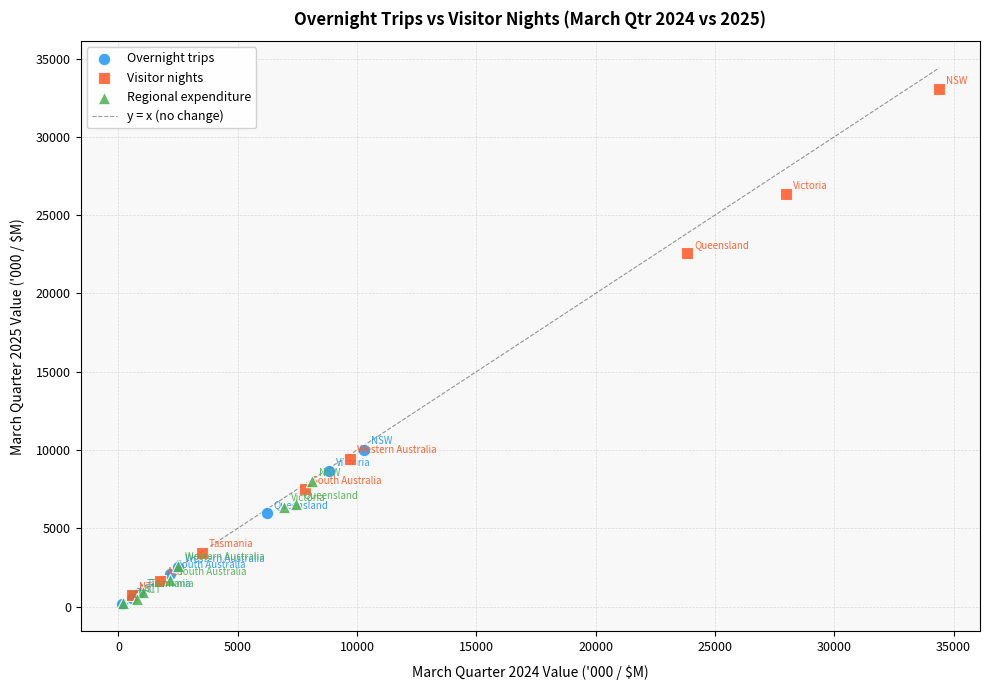

Which series contains the highest Y value?

Visitor nights